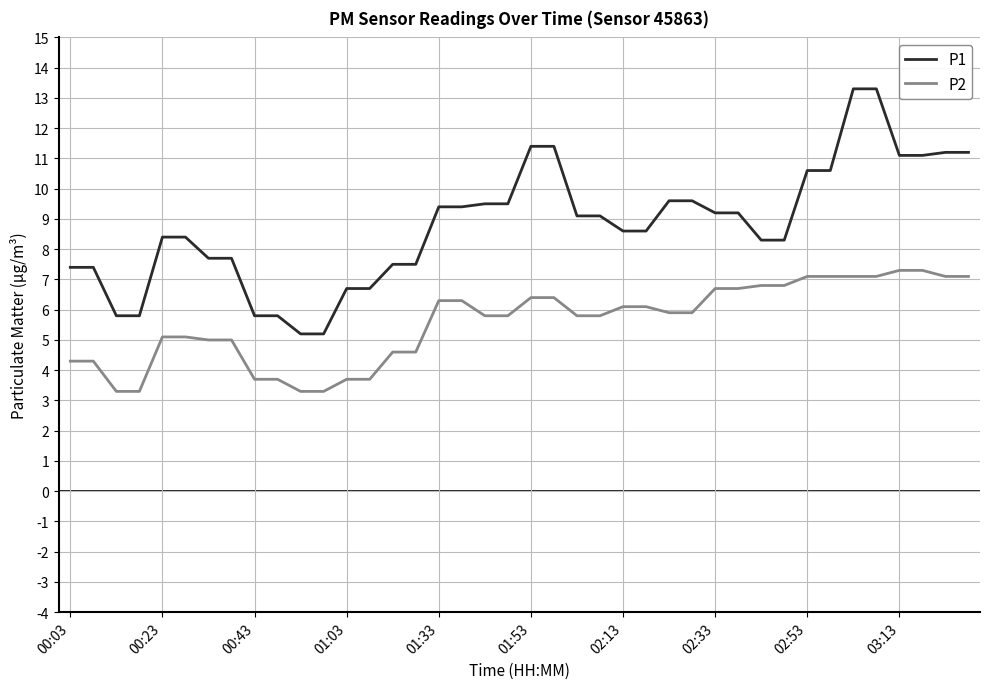

What is the difference between the maximum and minimum values in the P2 series?

4.0